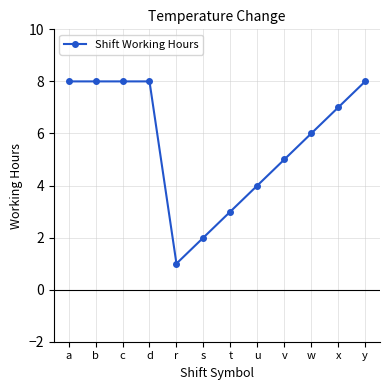

The chart shows a value of 3 at t. True or false?

True